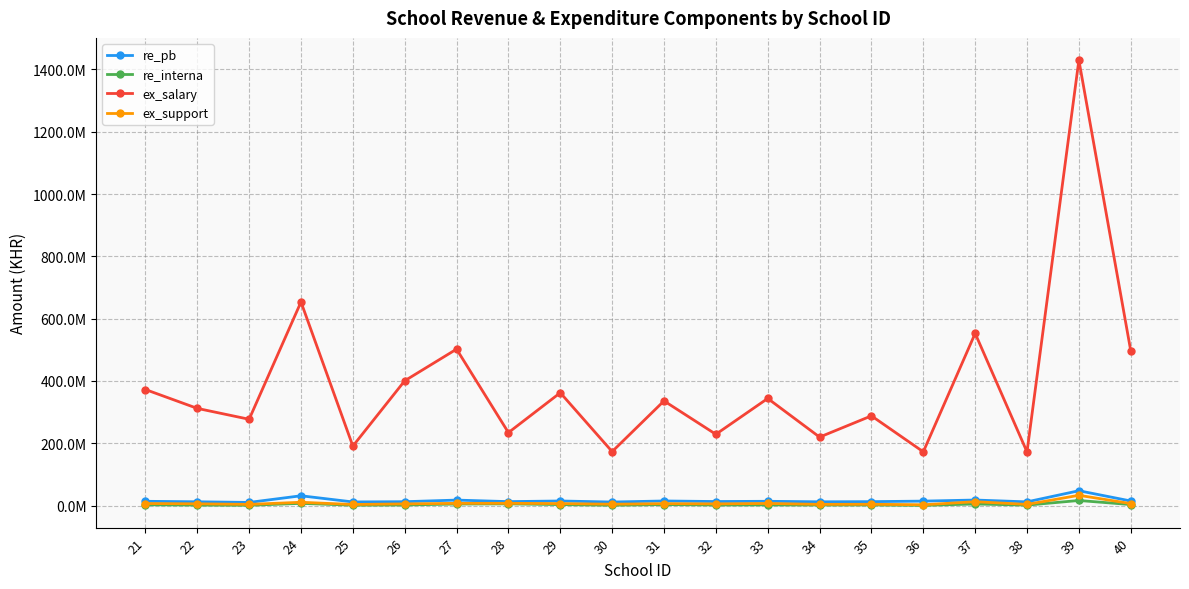

In re_interna, how many points are higher than both neighbors (excluding endpoints)?

7